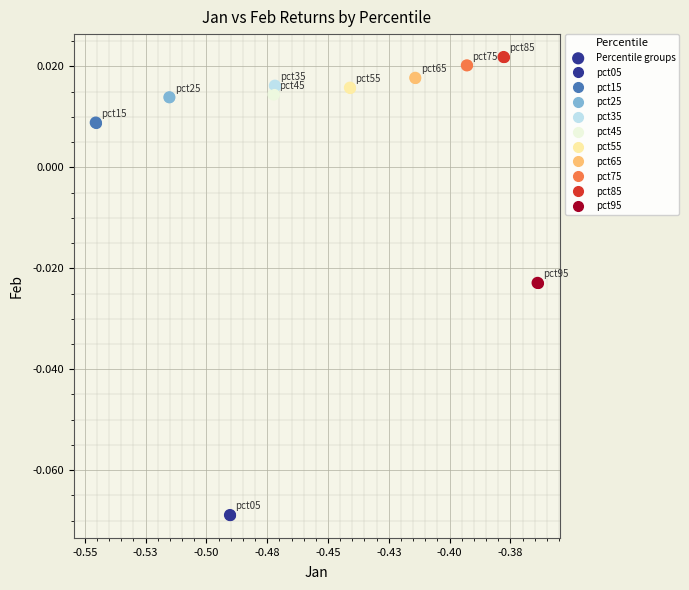

What is the average X value?

-0.4